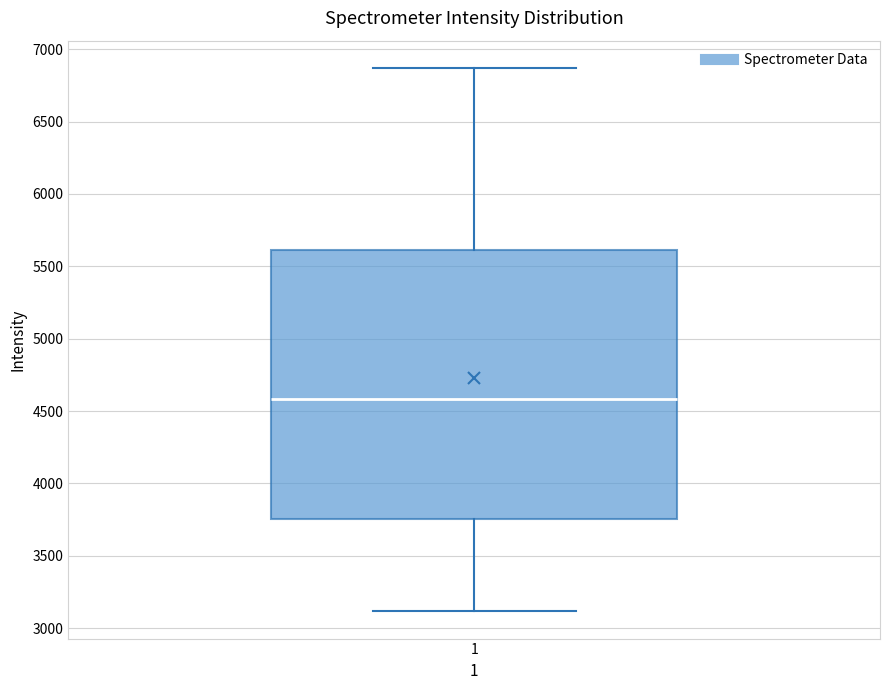

Where is the upper edge of the box at x = 1 on the y-axis? The values are not printed on the chart, so give them approximately, as read against the axis.

5600